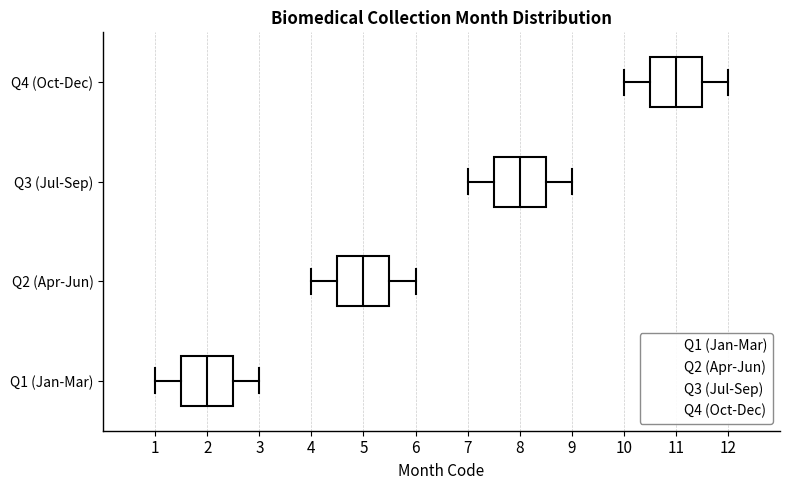

Which box has the furthest to the left median line?

Q1 (Jan-Mar)